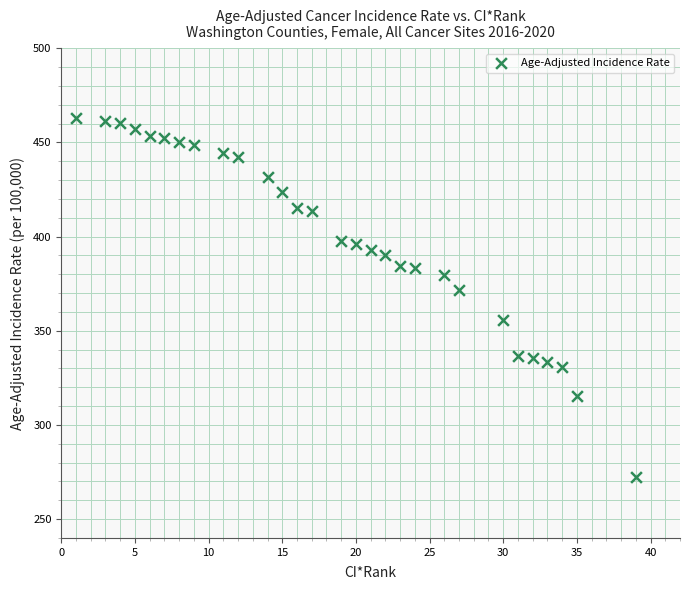

What is the range of X values (max minus min)?

38.0